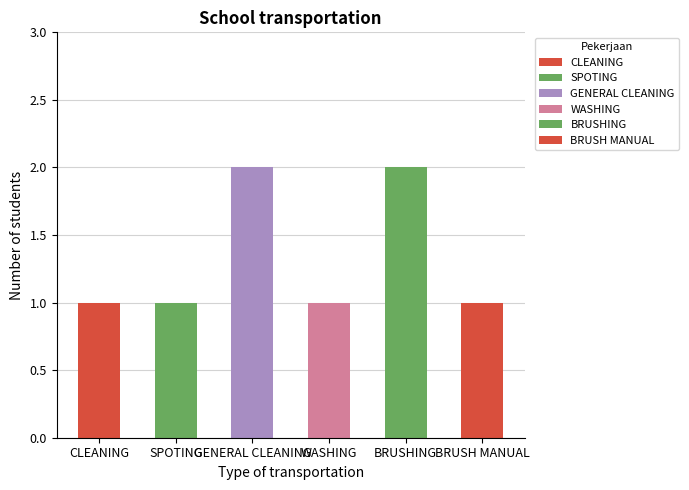

How many values are between 1 and 2?

6